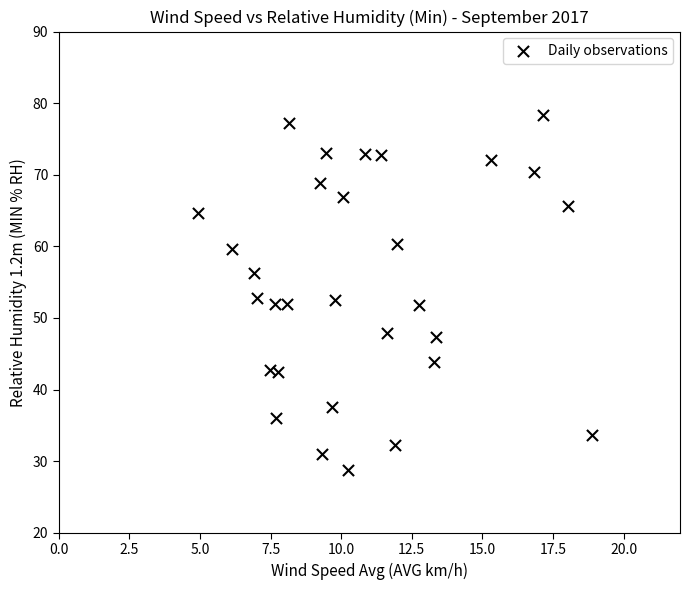

What is the range of X values (max minus min)?

13.9